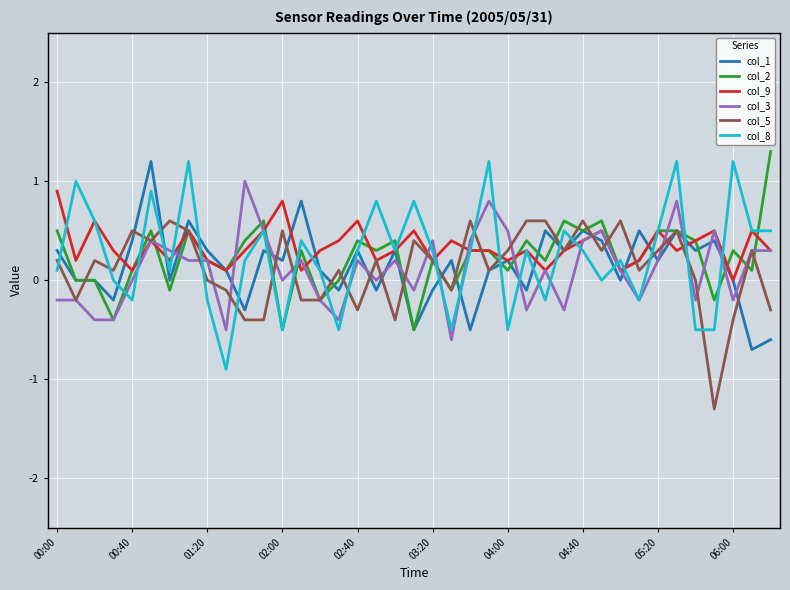

How many values in the col_9 series exceed 0?

38